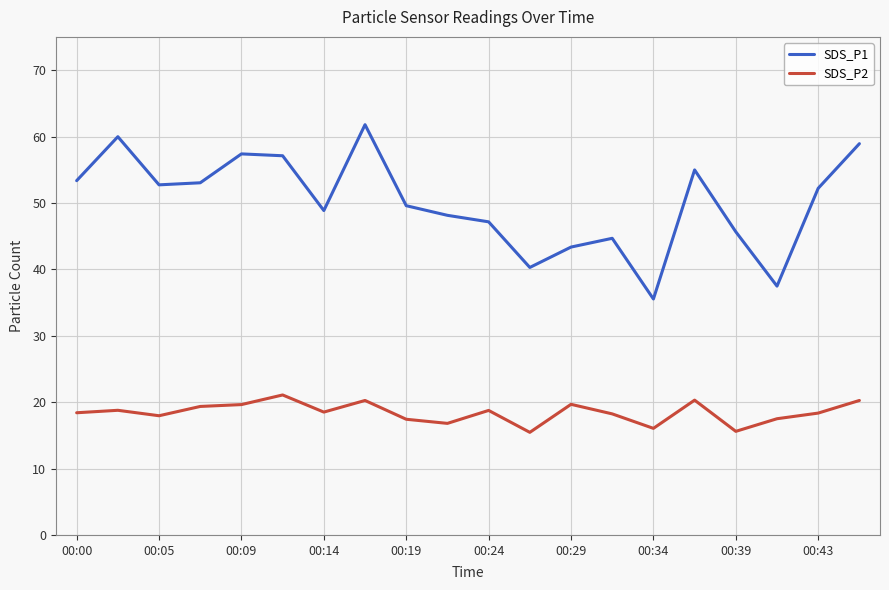

What is the lowest value of the SDS_P1 series?

35.5